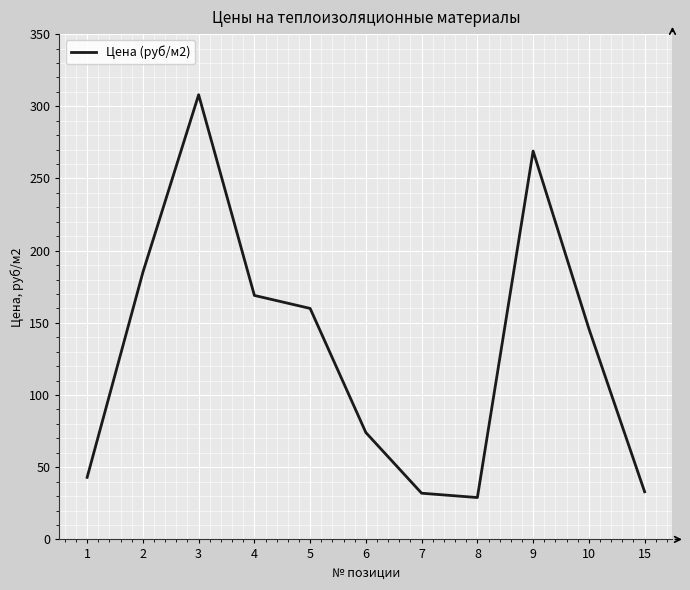

What is the difference between the values at 10 and 1?

103